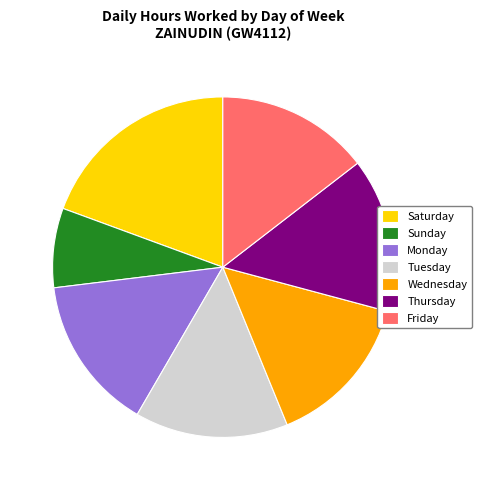

Combined, do Friday and Wednesday account for over 50%?

No